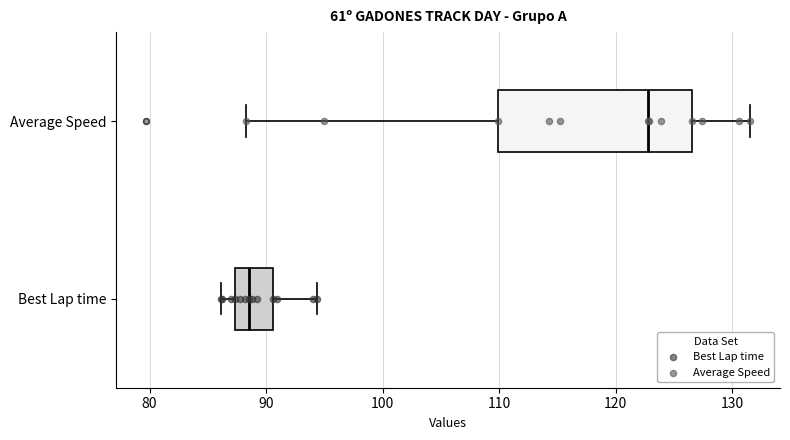

Where does the right whisker of the box for Best Lap time end on the x-axis? The values are not printed on the chart, so give them approximately, as read against the axis.

94